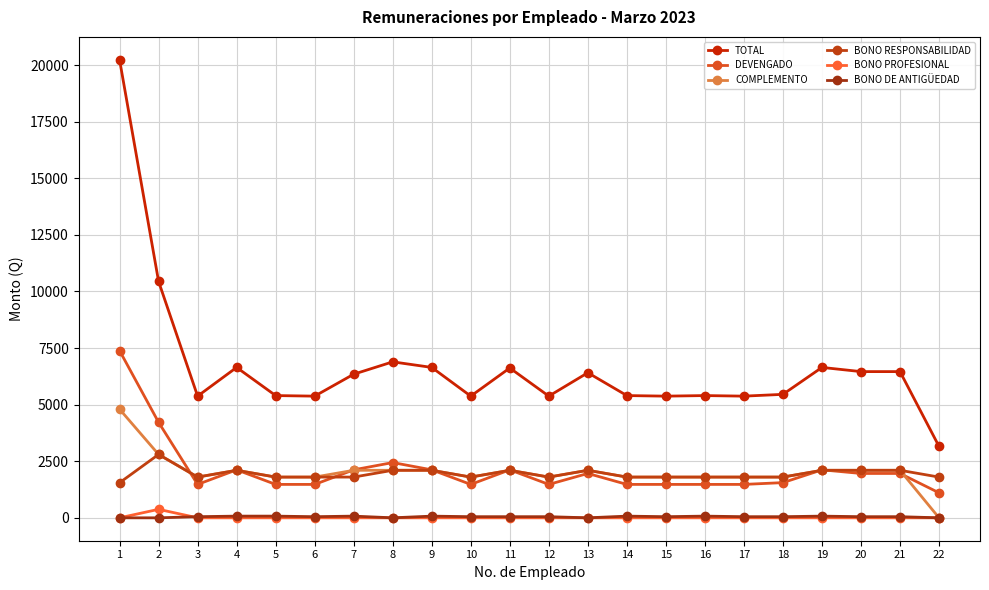

Reading right to left, transcribe all the data shown in this chart.

TOTAL: 22=3155	21=6460	20=6460	19=6645	18=5455	17=5376	16=5401	15=5376	14=5401	13=6410	12=5376	11=6620	10=5376	9=6645	8=6891	7=6345	6=5376	5=5401	4=6645	3=5376	2=10444	1=20236
DEVENGADO: 22=1105	21=1960	20=1960	19=2120	18=1555	17=1476	16=1476	15=1476	14=1476	13=1960	12=1476	11=2120	10=1476	9=2120	8=2441	7=2120	6=1476	5=1476	4=2120	3=1476	2=4219	1=7386
COMPLEMENTO: 22=0	21=2100	20=2100	19=2100	18=1800	17=1800	16=1800	15=1800	14=1800	13=2100	12=1800	11=2100	10=1800	9=2100	8=2100	7=2100	6=1800	5=1800	4=2100	3=1800	2=2800	1=4800
BONO RESPONSABILIDAD: 22=1800	21=2100	20=2100	19=2100	18=1800	17=1800	16=1800	15=1800	14=1800	13=2100	12=1800	11=2100	10=1800	9=2100	8=2100	7=1800	6=1800	5=1800	4=2100	3=1800	2=2800	1=1550
BONO PROFESIONAL: 22=0	21=0	20=0	19=0	18=0	17=0	16=0	15=0	14=0	13=0	12=0	11=0	10=0	9=0	8=0	7=0	6=0	5=0	4=0	3=0	2=375	1=0
BONO DE ANTIGÜEDAD: 22=0	21=50	20=50	19=75	18=50	17=50	16=75	15=50	14=75	13=0	12=50	11=50	10=50	9=75	8=0	7=75	6=50	5=75	4=75	3=50	2=0	1=0